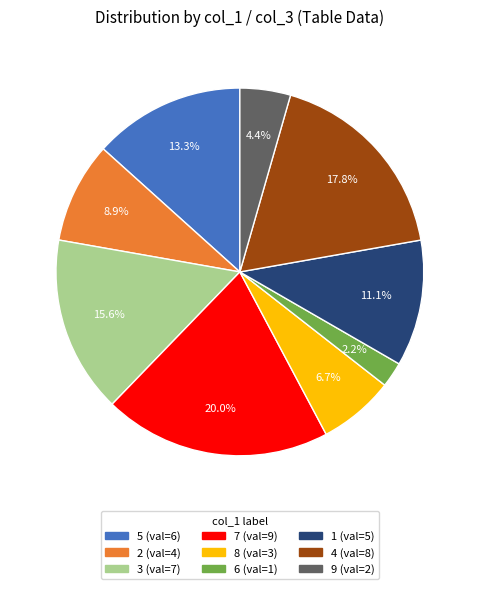

Is there a majority slice in this chart?

No